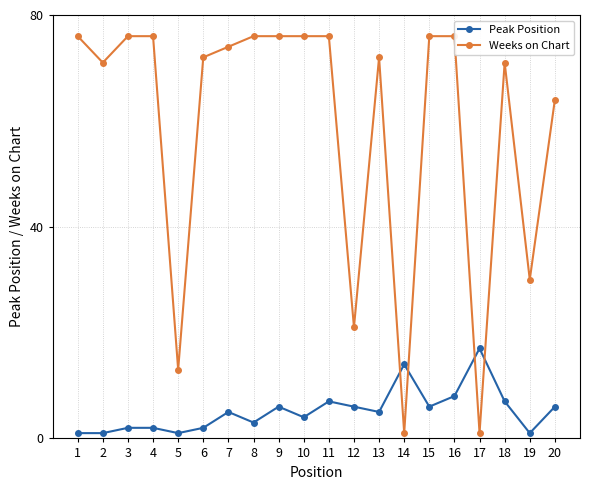

How many interior local peaks does the Weeks on Chart series have?

2